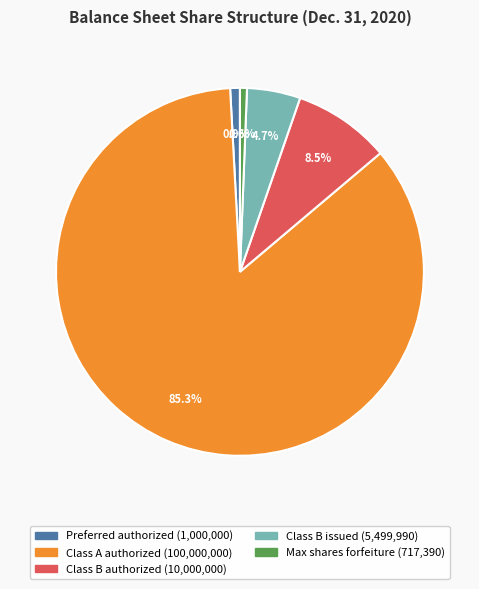

Is there a majority slice in this chart?

Yes